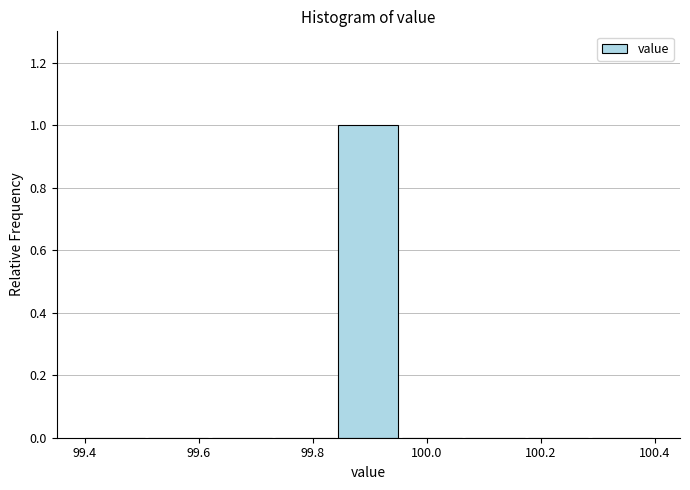

Reading left to right, transcribe this chart: for each bar, give the range it covers on the x-axis and its height. Neither the bar edges nor the heights are printed on the chart, so give them approximately, as read against the axes.

99.40 to 99.52: 0
99.52 to 99.62: 0
99.62 to 99.74: 0
99.74 to 99.84: 0
99.84 to 99.96: 1
99.96 to 100.06: 0
100.06 to 100.18: 0
100.18 to 100.28: 0
100.28 to 100.40: 0